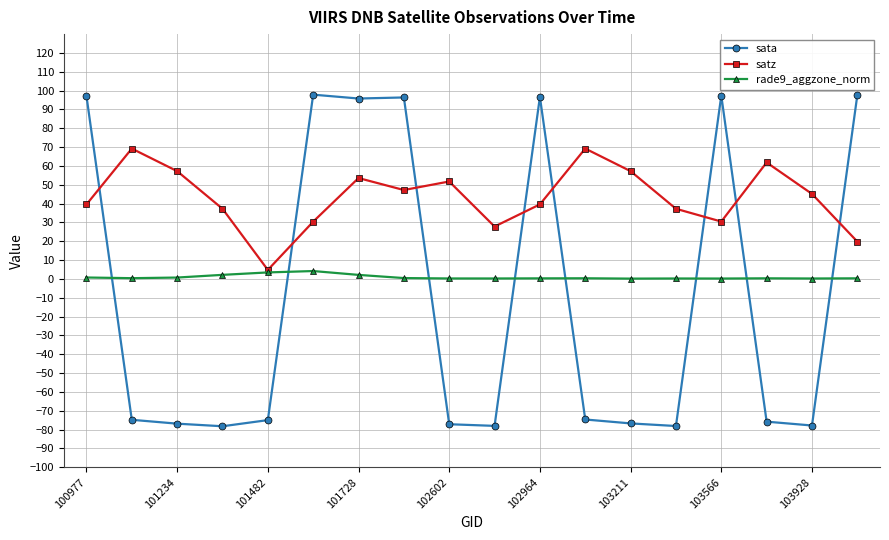

What is the difference between the maximum and minimum values in the satz series?

64.4